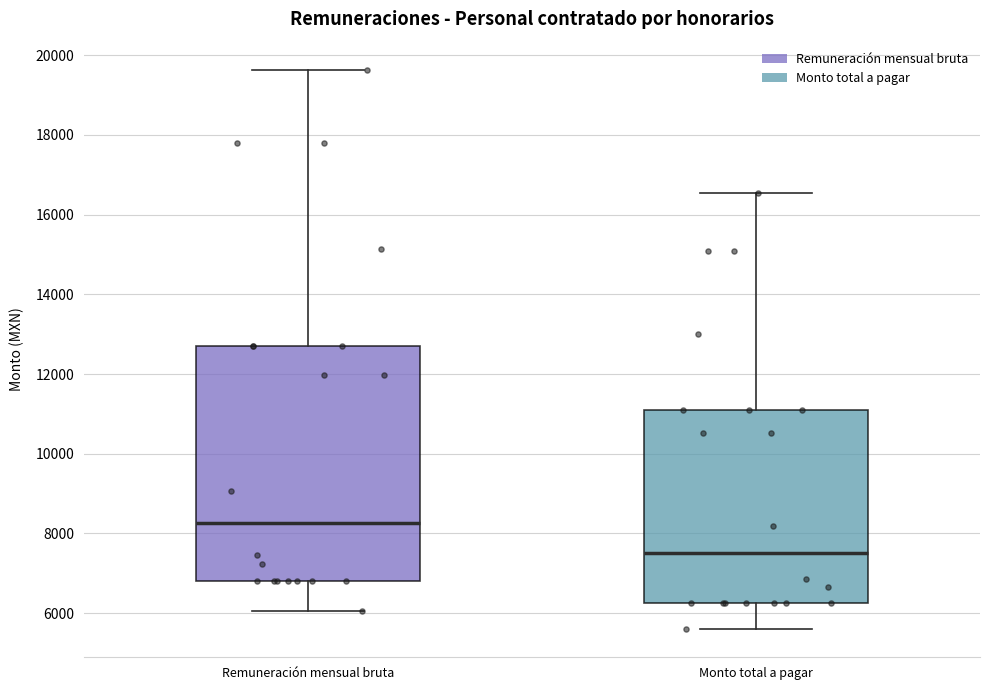

Where is the upper edge of the box for Monto total a pagar on the y-axis? The values are not printed on the chart, so give them approximately, as read against the axis.

11000